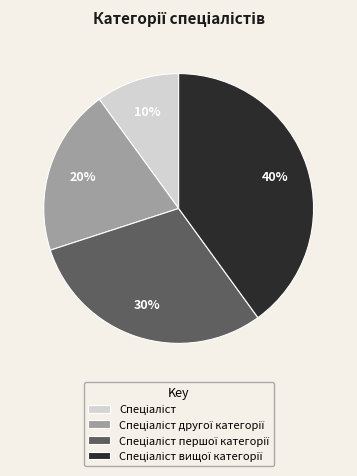

How many segments does this pie chart have?

4